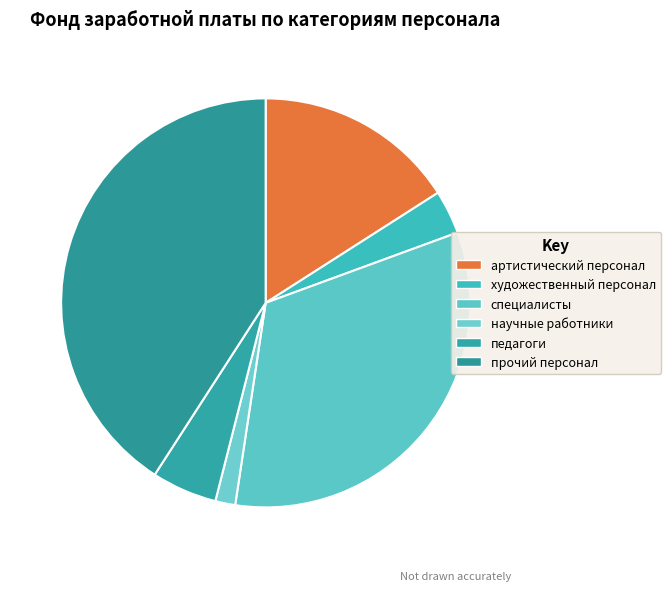

True or false: педагоги accounts for 1% of the total.

False